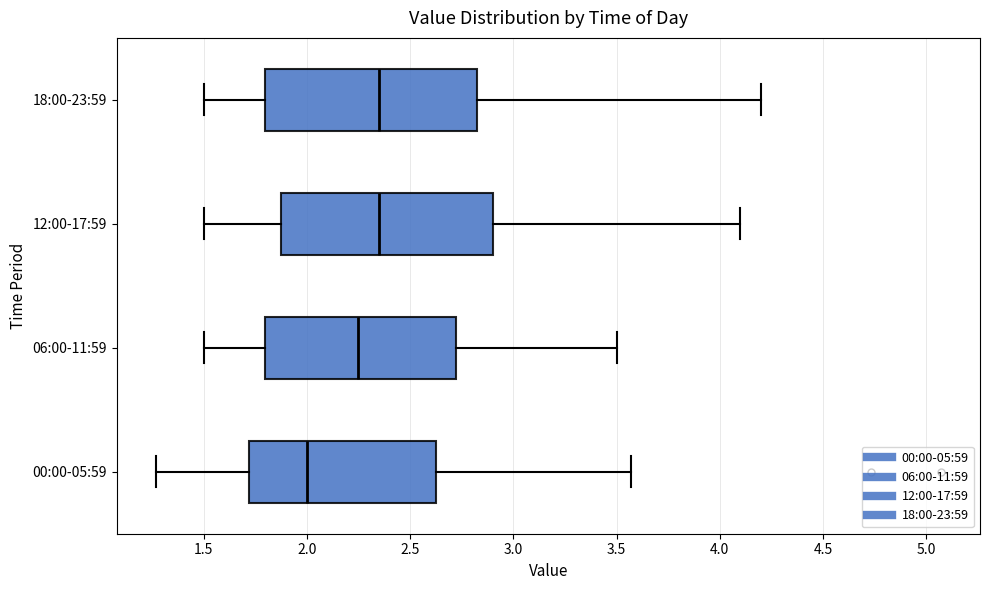

Where is the right edge of the box for 00:00-05:59 on the x-axis? The values are not printed on the chart, so give them approximately, as read against the axis.

2.65